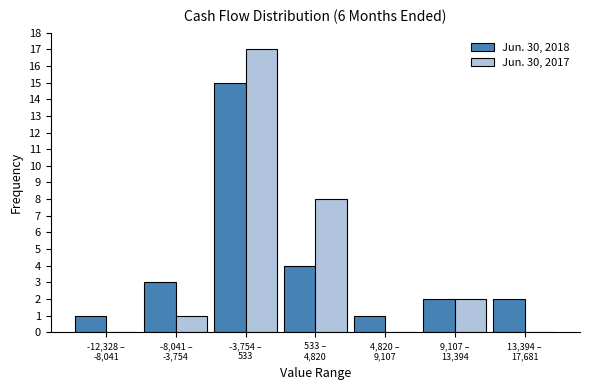

What is the maximum value shown in the chart?

17